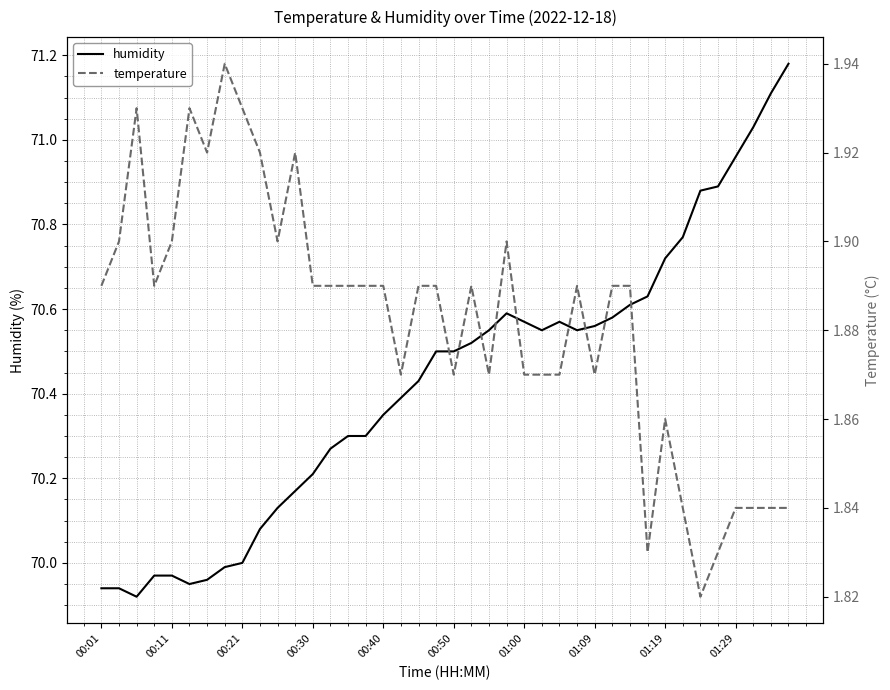

List the series in order of their peak value, highest first.

humidity, temperature